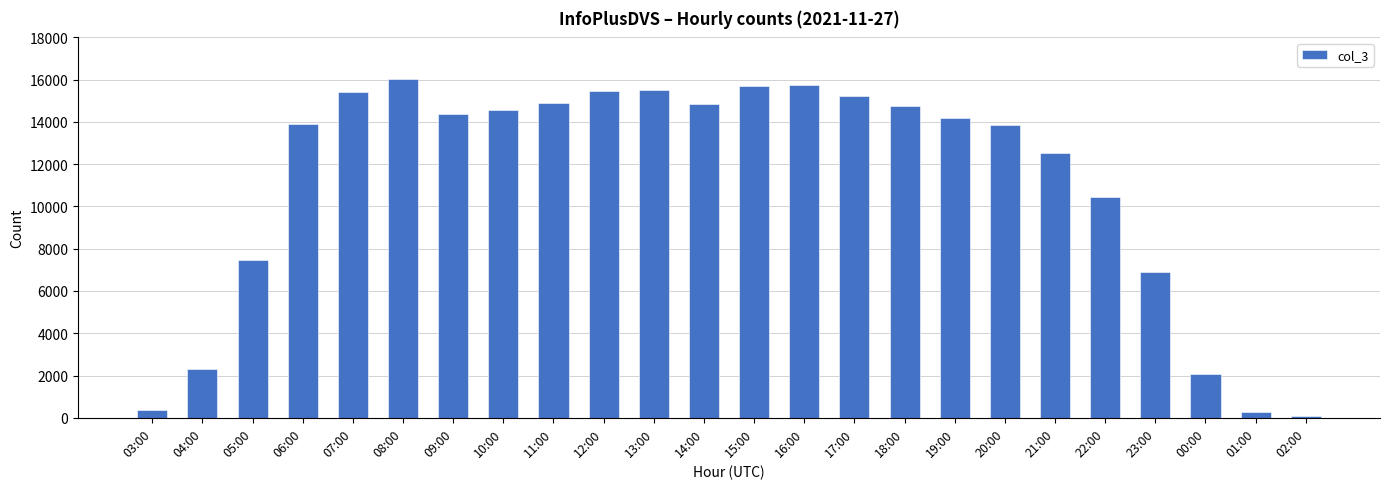

Where does the data first go above 14389?

07:00